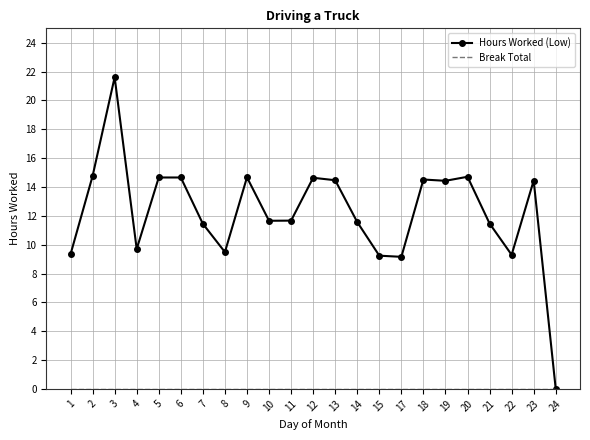

What is the difference between the maximum and minimum values in the Hours Worked (Low) series?

21.6